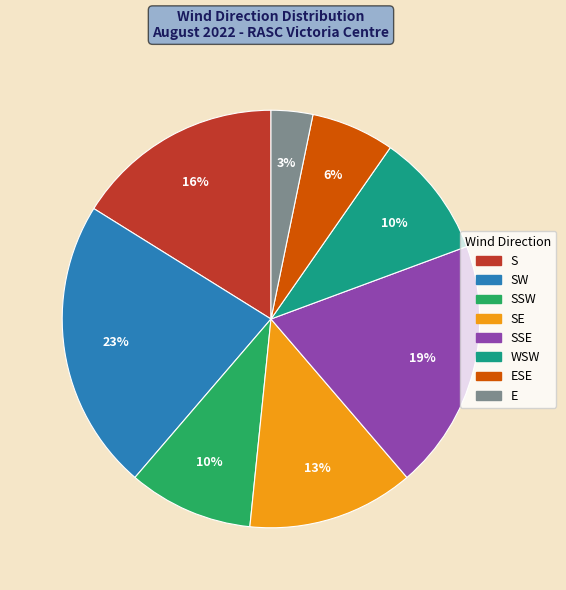

To the nearest percent, what is the average slice percentage?

12%